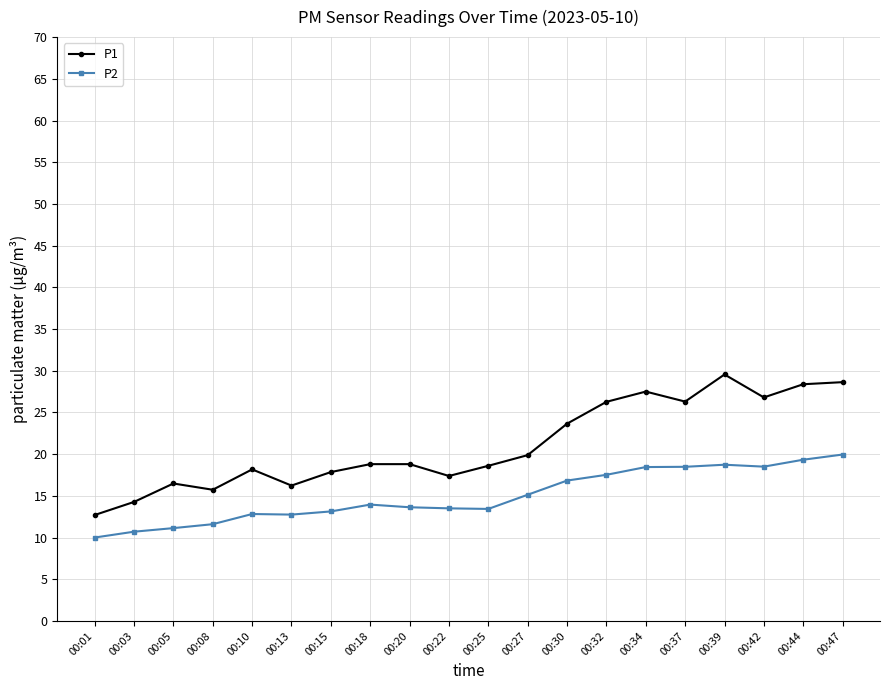

Which series has the largest range (max minus min)?

P1